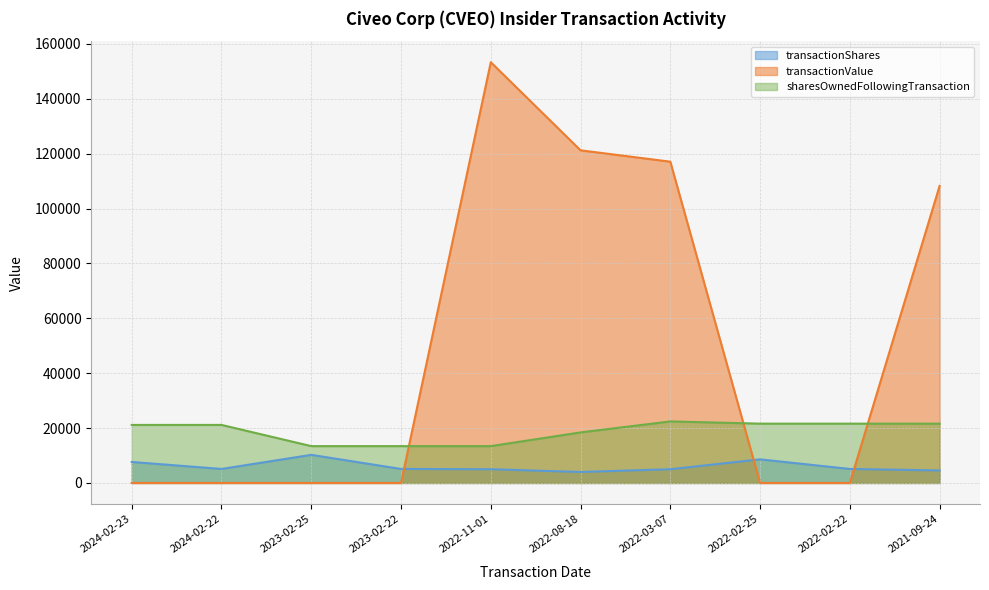

What is the difference between the maximum and minimum values in the transactionShares series?

6242